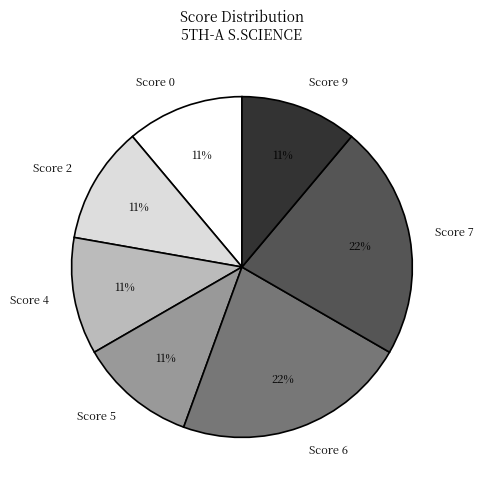

Does Score 7 account for over 50% of the chart?

No